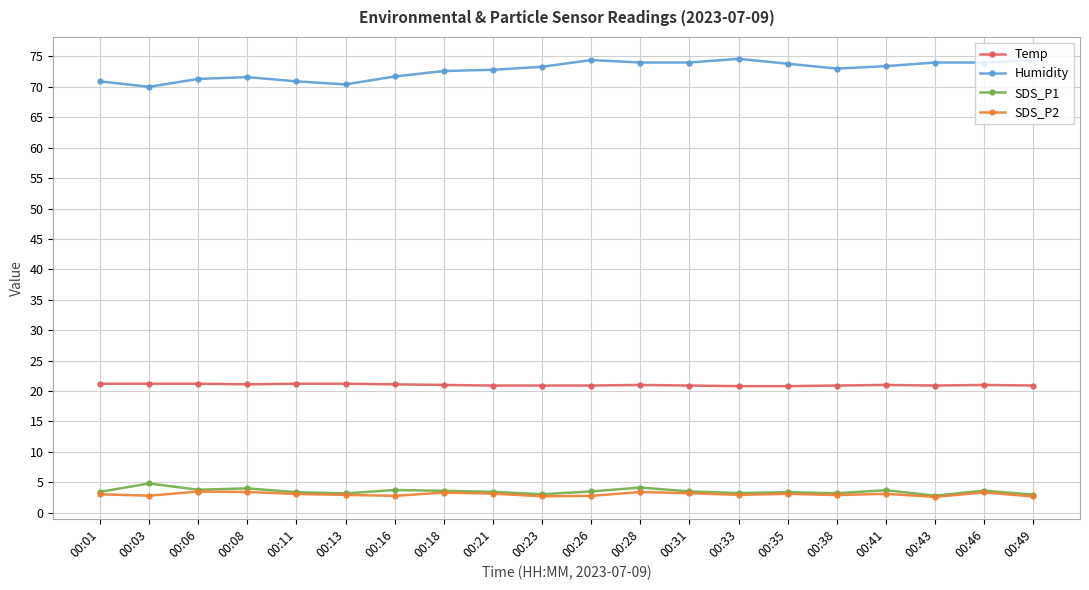

Which series changed the most between 00:06 and 00:35?

Humidity